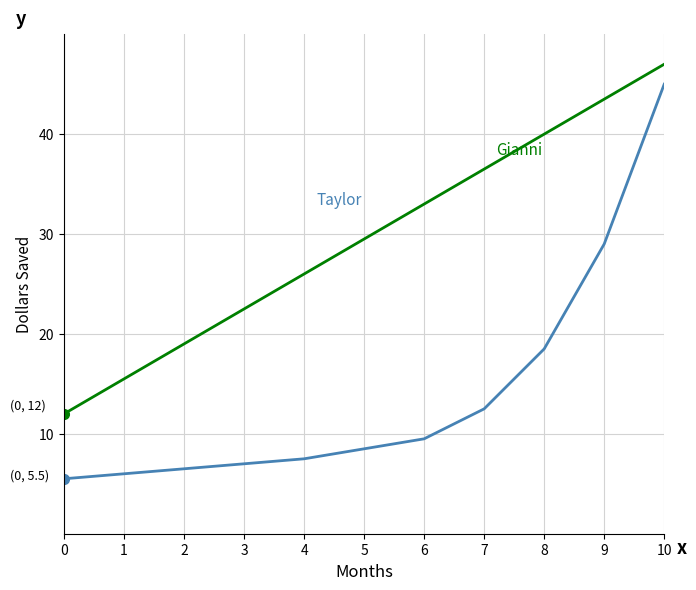

What is the minimum value shown in the chart?

5.5